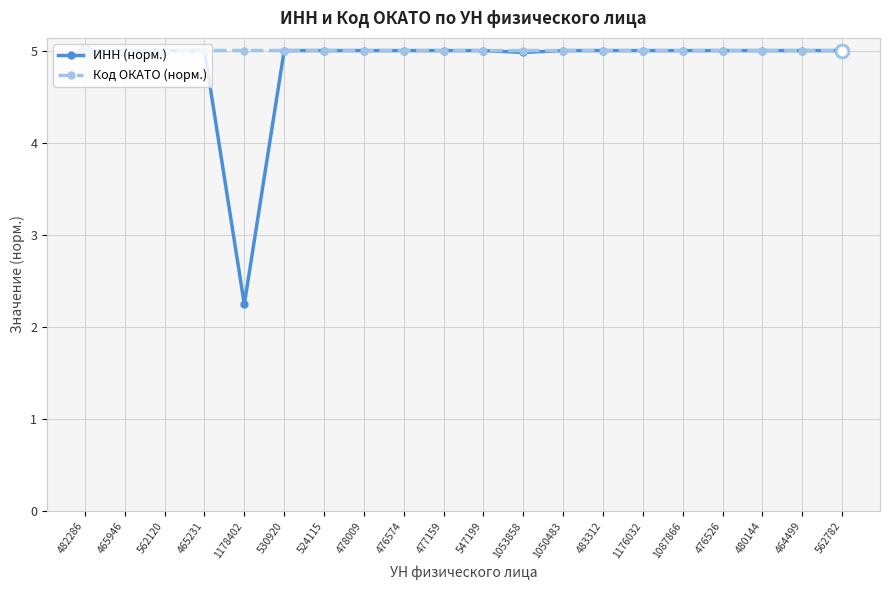

What is the value of the ИНН (норм.) point at the 4th from the left?

5.0